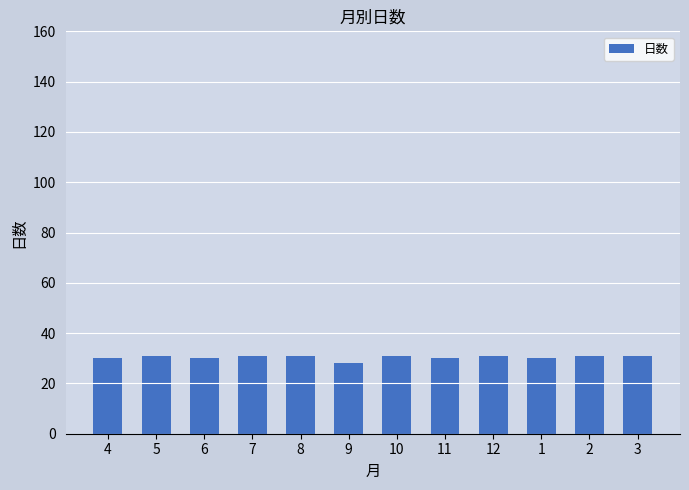

What value does the data have at 10?

31